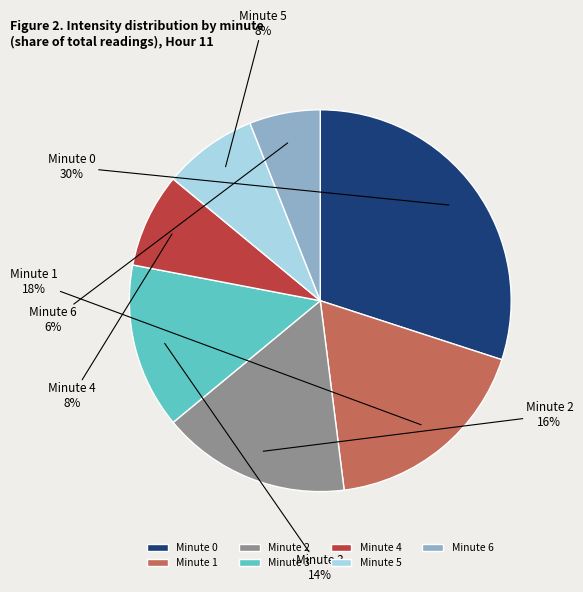

To the nearest percent, what is the average slice percentage?

14%